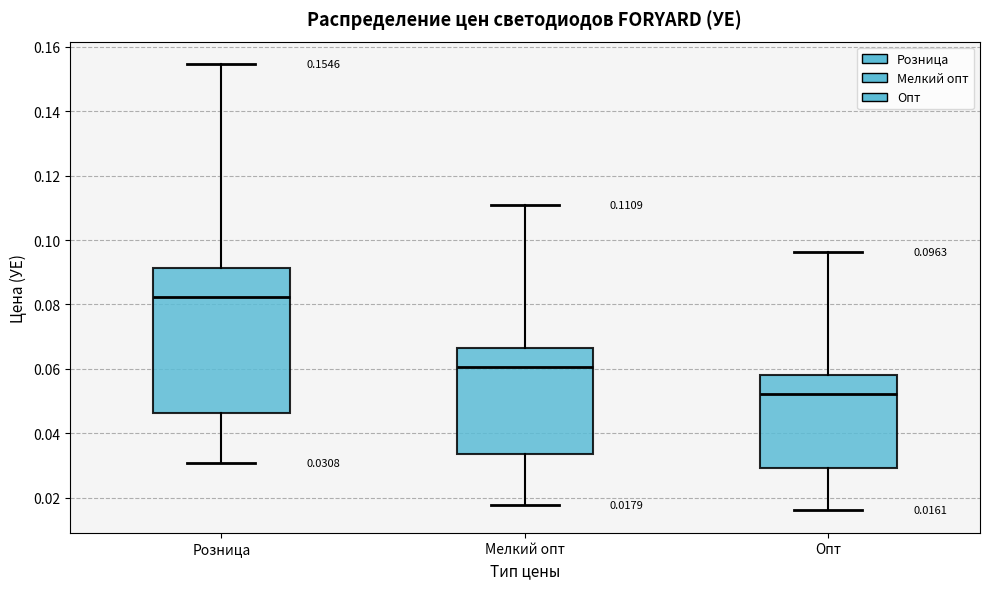

Which box's median line is the highest?

Розница